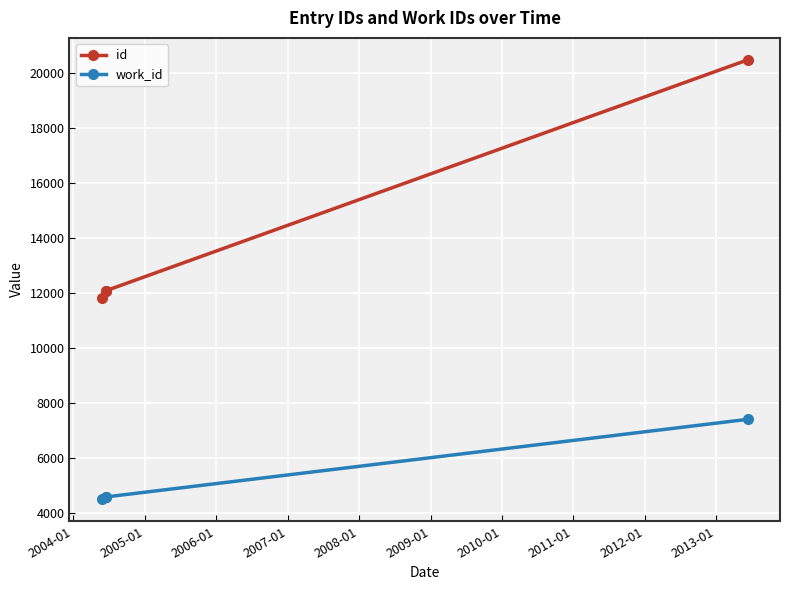

Which has a higher value, 2005-01 or 2004-01?

2005-01